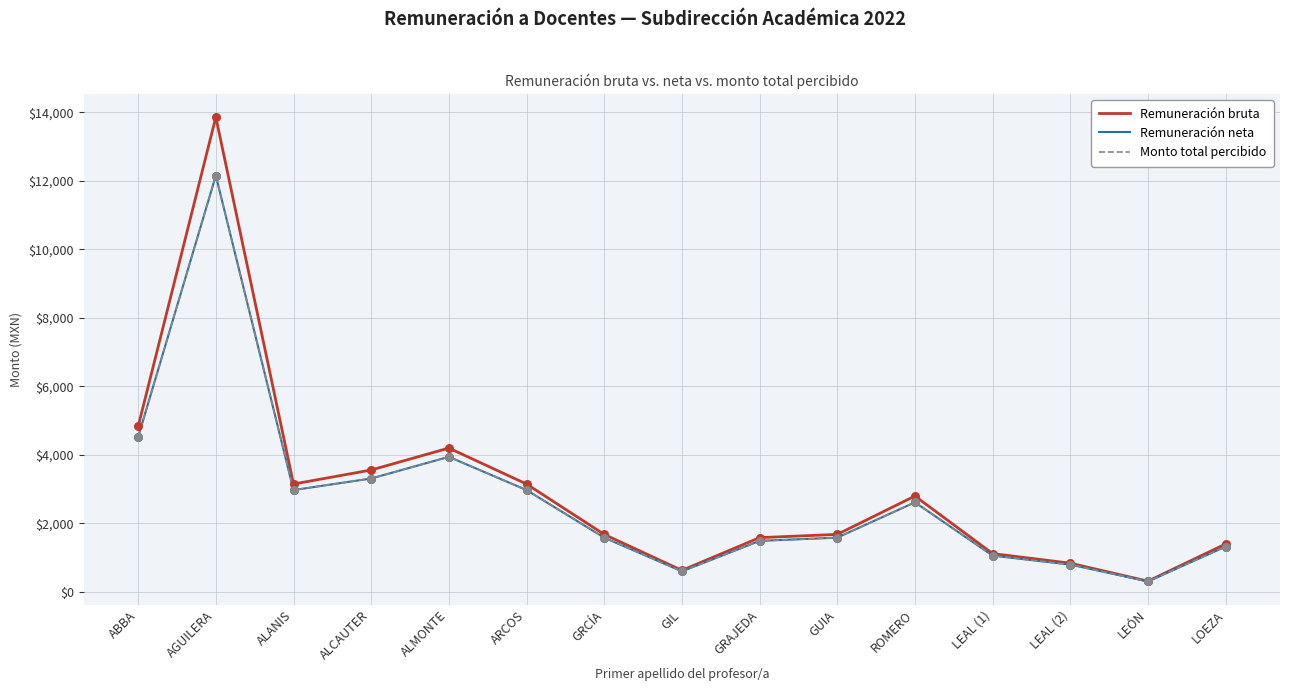

Is the value of Remuneración bruta at AGUILERA greater than the value of Monto total percibido at GRAJEDA?

Yes